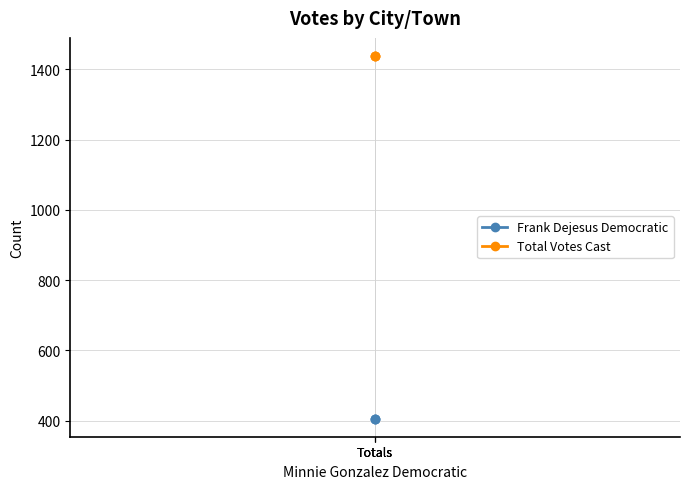

The Total Votes Cast series shows 1438 at Totals. True or false?

True